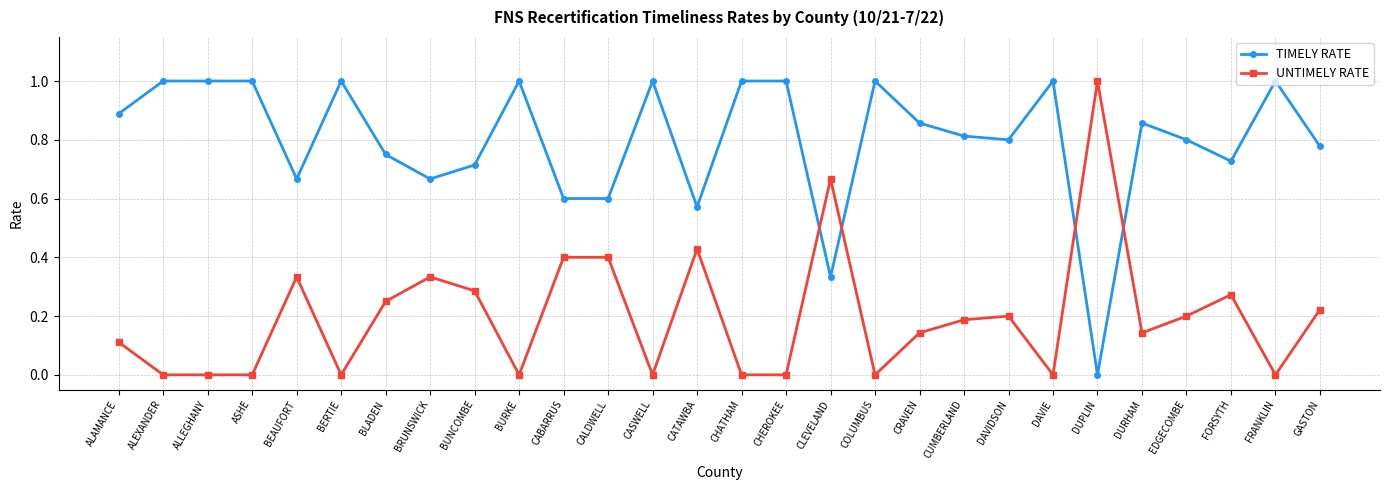

What are all the series names shown in the legend?

TIMELY RATE, UNTIMELY RATE